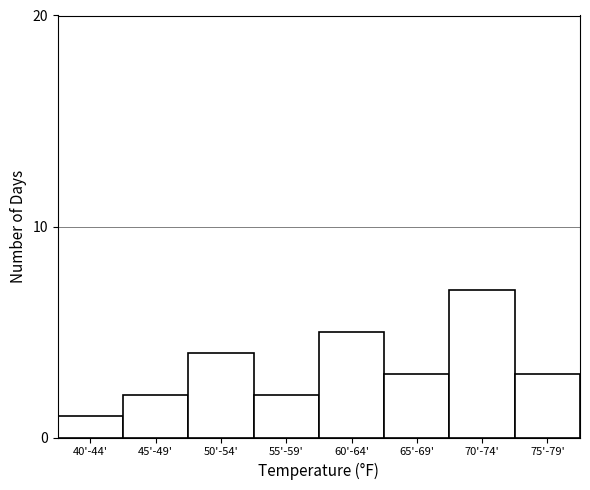

Reading left to right, transcribe all the data shown in this chart.

40'-44'=1	45'-49'=2	50'-54'=4	55'-59'=2	60'-64'=5	65'-69'=3	70'-74'=7	75'-79'=3